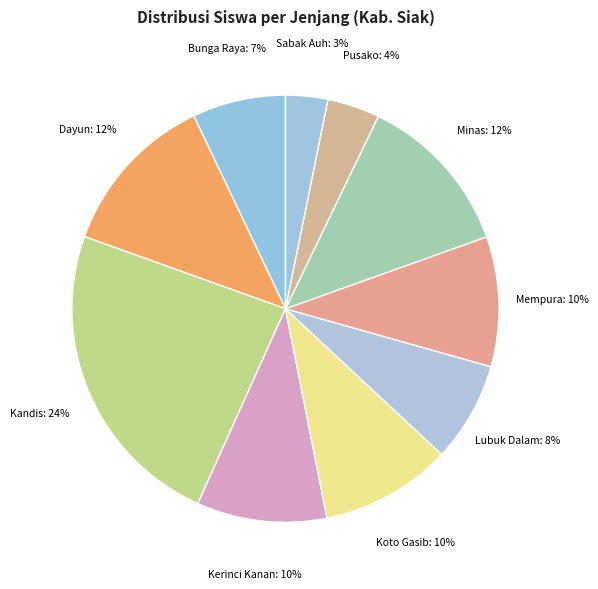

How many segments does this pie chart have?

10